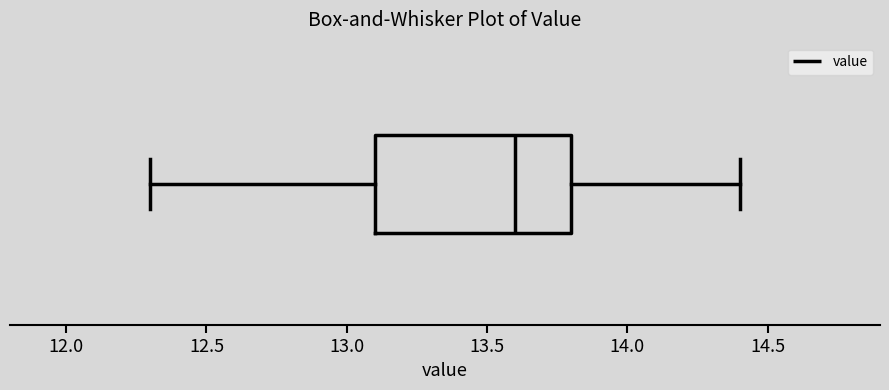

Read this box plot against the x-axis: the position of the median line, the range covered by the box, and the ends of both whiskers. The values are not printed on the chart, so give them approximately, as read against the axis.

median 13.6, box 13.1 to 13.8, whiskers 12.3 to 14.4